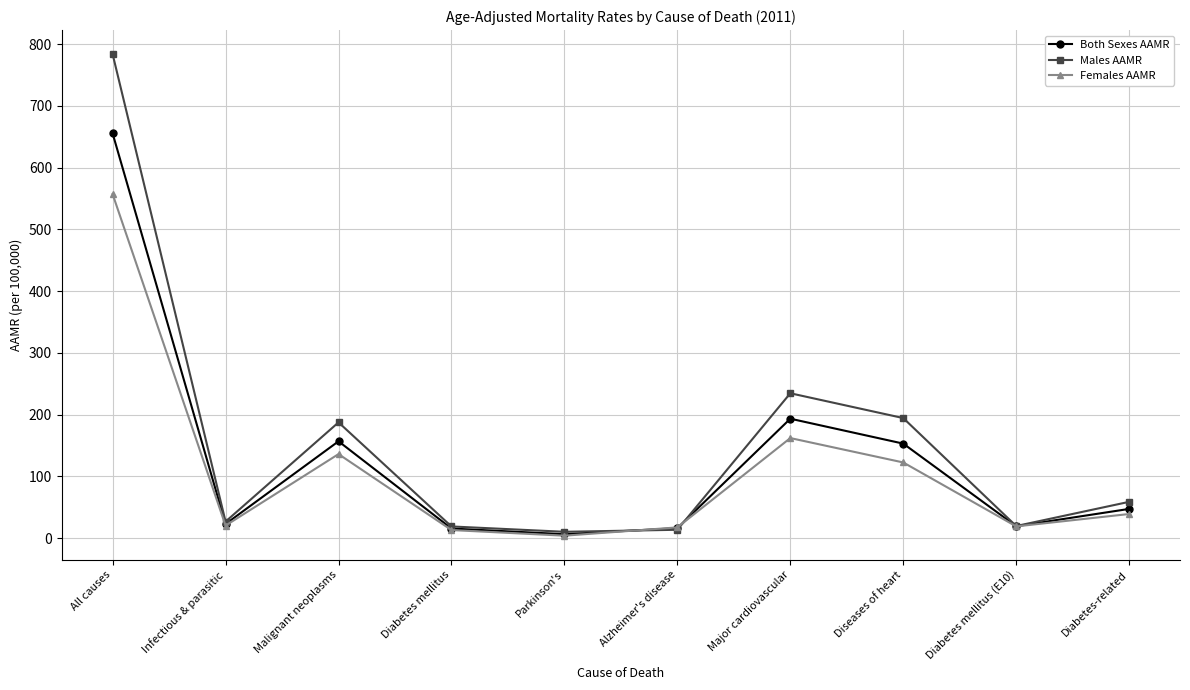

Does the chart display data point markers on the line(s)?

Yes